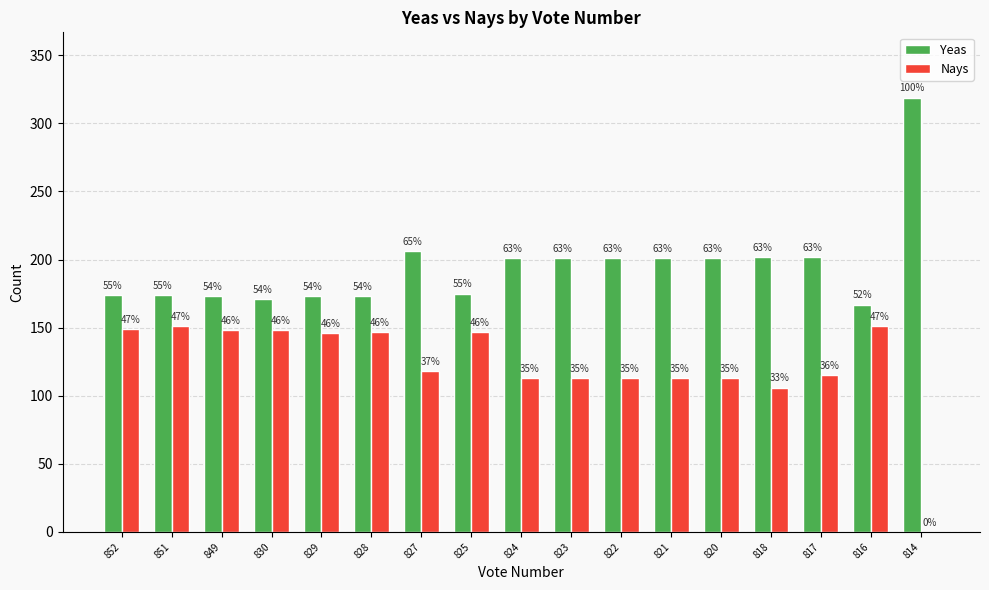

What is the average value of the Yeas series?

195